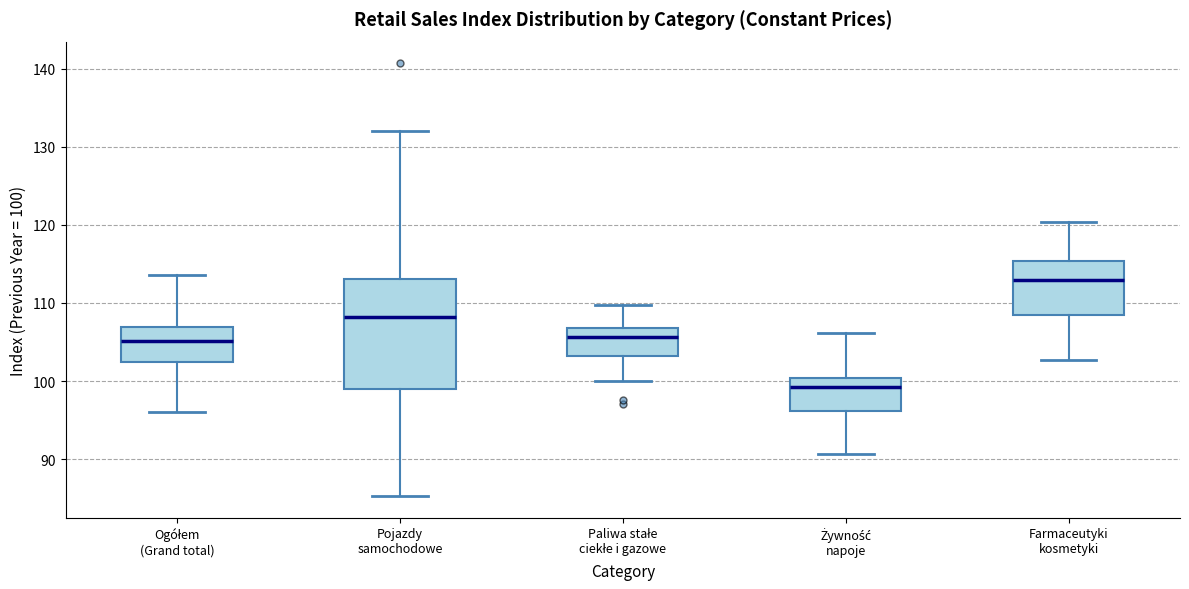

Where is the lower edge of the box for Pojazdy samochodowe on the y-axis? The values are not printed on the chart, so give them approximately, as read against the axis.

99